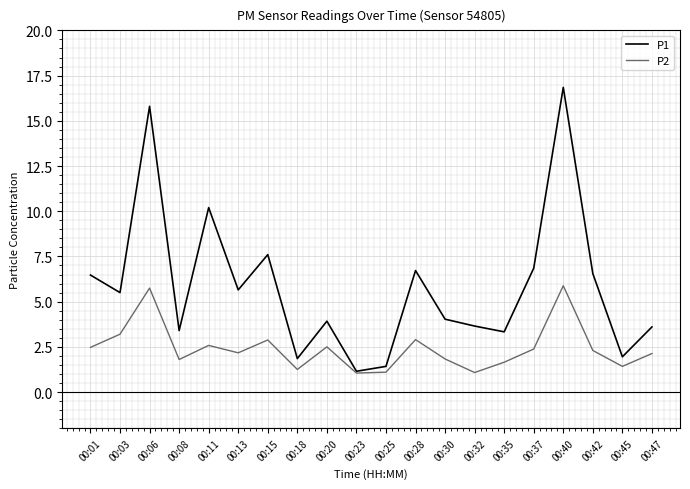

Which series has the largest total across all categories?

P1